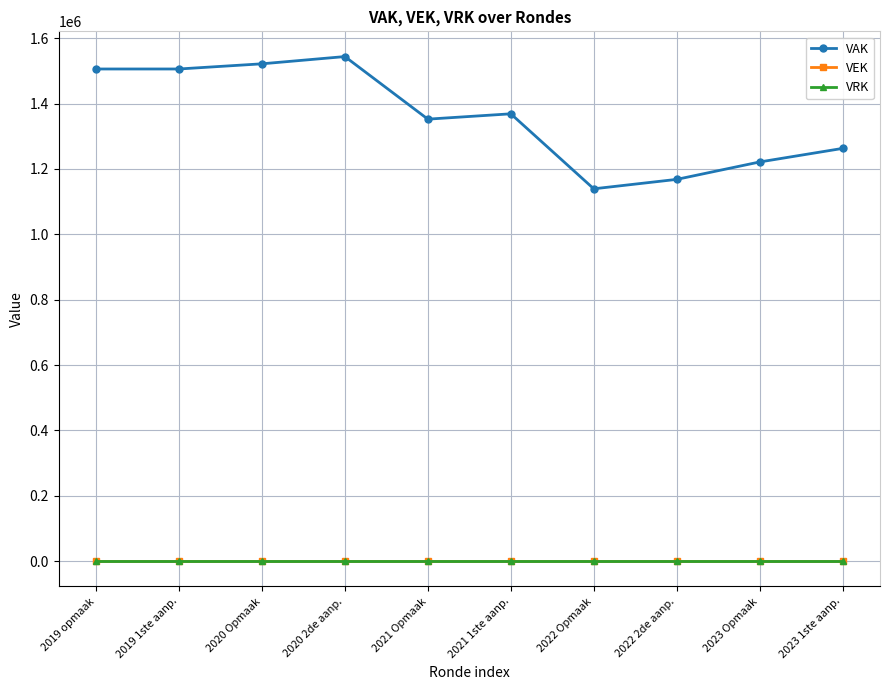

Where does the VAK series first go above 1368642?

2019 opmaak